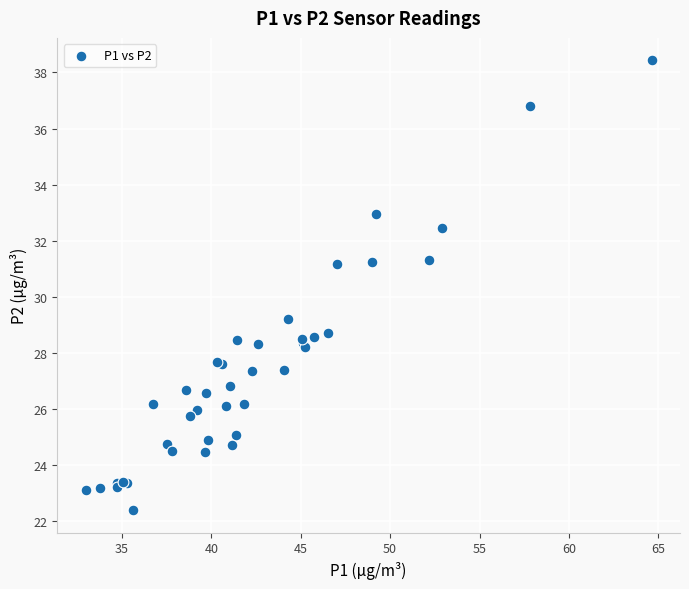

What Y value in the scatter plot is closest to 30?

29.2